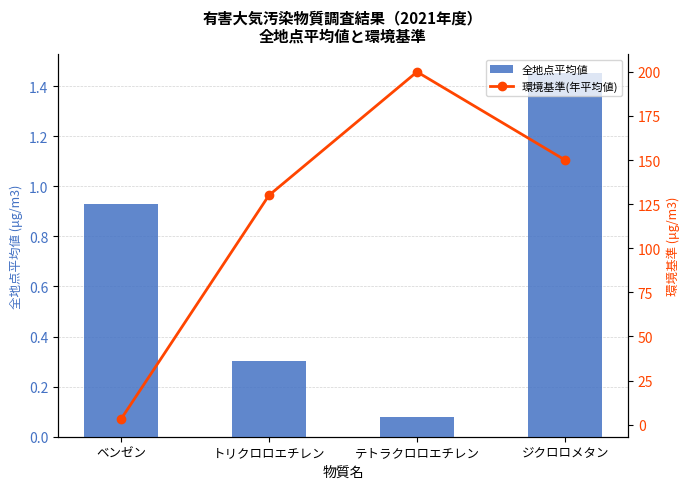

Rank the series at トリクロロエチレン from highest to lowest value.

環境基準(年平均値), 全地点平均値